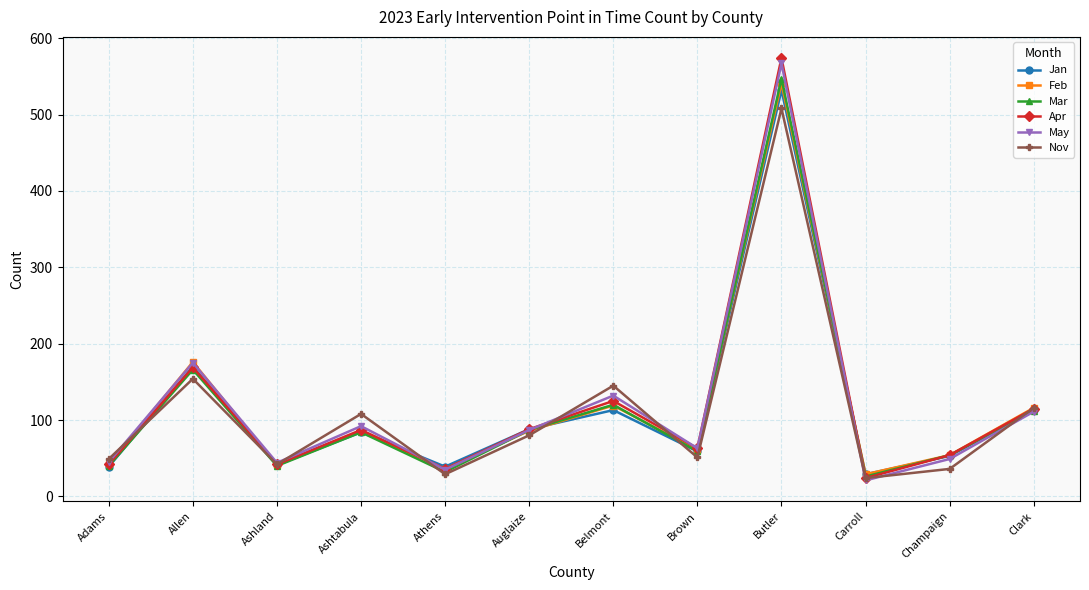

At how many categories does at least one series exceed 390?

1